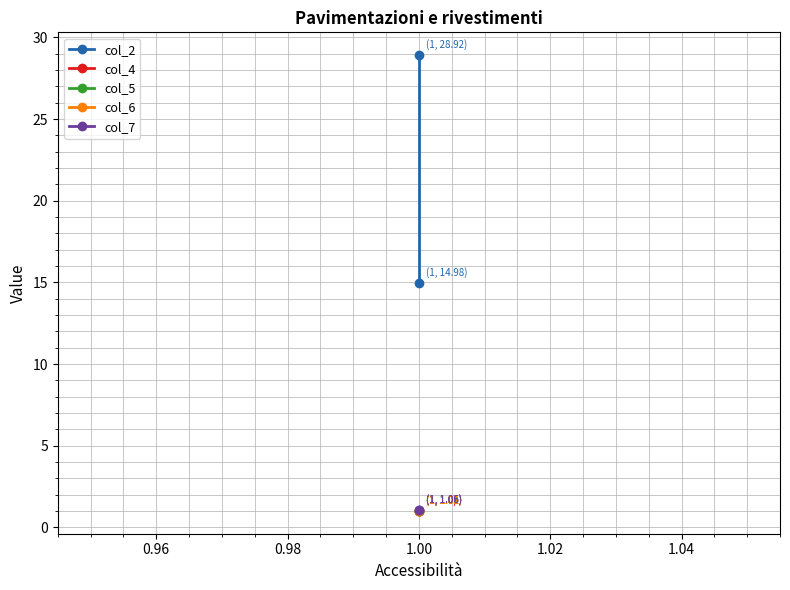

Which series has the largest range (max minus min)?

col_2